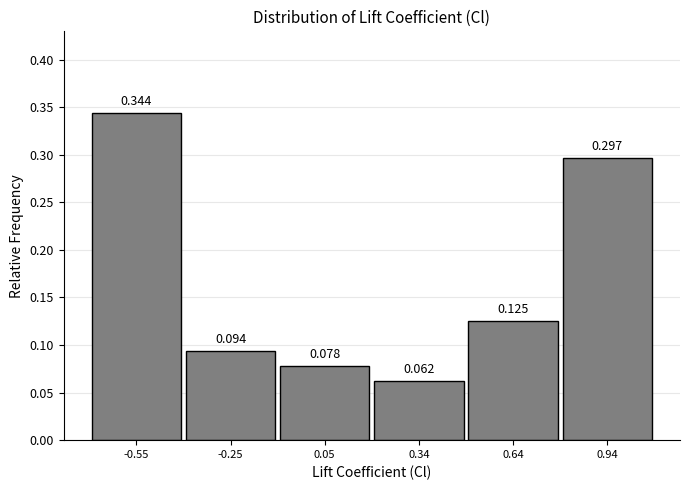

Which range on the x-axis has the tallest bar?

-0.7 to -0.4